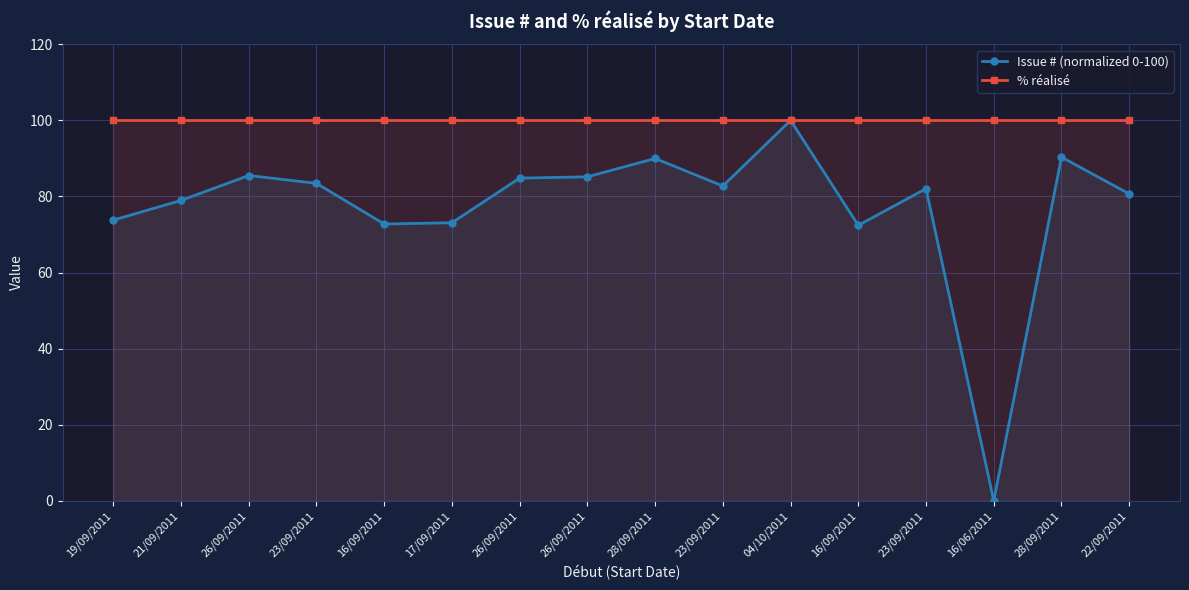

True or false: Issue # (normalized 0-100) and % réalisé cross at least once.

False